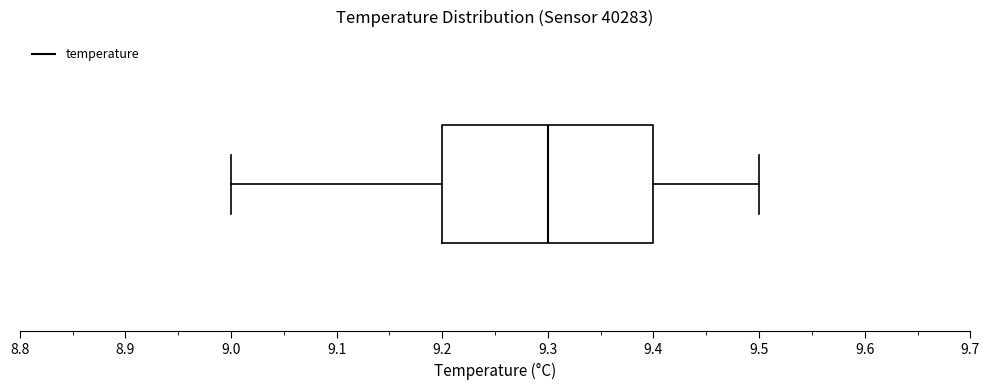

Transcribe this box plot: give where the median line is, the range the box spans, and where the two whiskers end, as read against the x-axis. The values are not printed on the chart, so give them approximately, as read against the axis.

median 9.3, box 9.2 to 9.4, whiskers 9.0 to 9.5